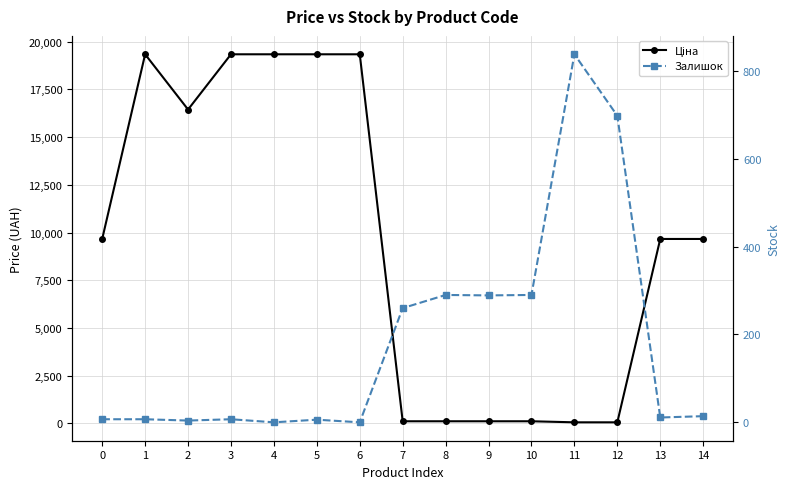

What is the difference between the second highest and second lowest values in the Ціна series?

19287.8